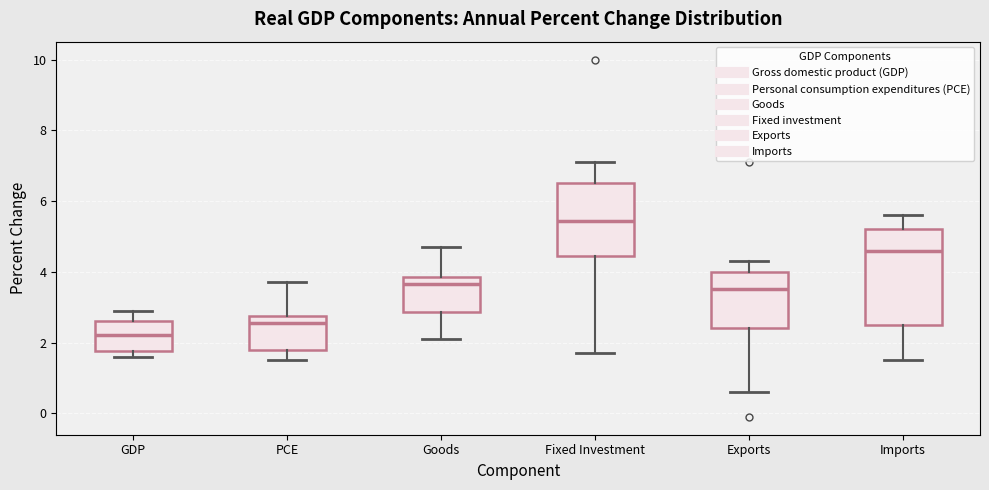

Reading left to right, read every box against the y-axis: the position of its median line, the range the box covers, and the ends of its whiskers. The values are not printed on the chart, so give them approximately, as read against the axis.

GDP: median 2.2, box 1.8 to 2.6, whiskers 1.6 to 3.0
PCE: median 2.6, box 1.8 to 2.8, whiskers 1.6 to 3.8
Goods: median 3.6, box 2.8 to 3.8, whiskers 2.2 to 4.8
Fixed Investment: median 5.4, box 4.4 to 6.6, whiskers 1.8 to 7.2
Exports: median 3.6, box 2.4 to 4.0, whiskers 0.6 to 4.4
Imports: median 4.6, box 2.6 to 5.2, whiskers 1.6 to 5.6